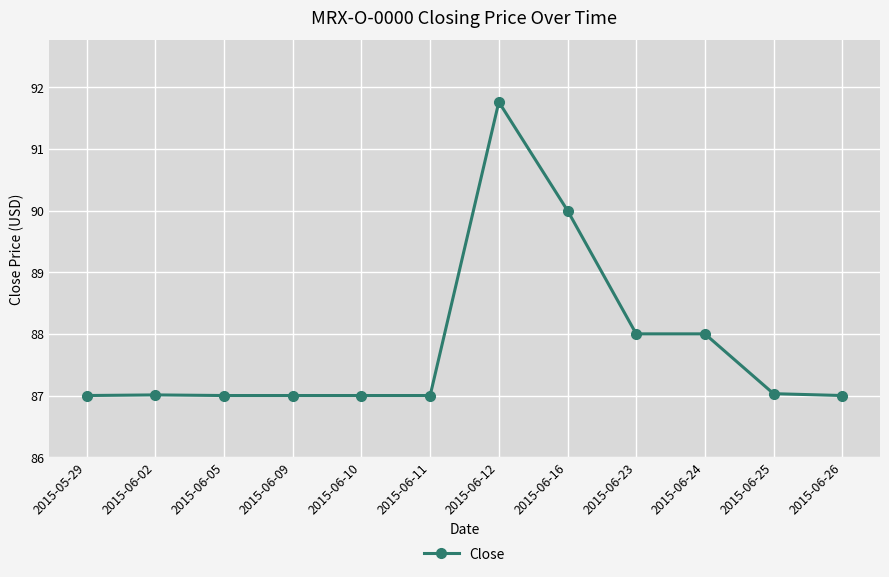

Reading right to left, transcribe all the data shown in this chart.

2015-06-26=87.0	2015-06-25=87.0	2015-06-24=88.0	2015-06-23=88.0	2015-06-16=90.0	2015-06-12=91.8	2015-06-11=87.0	2015-06-10=87.0	2015-06-09=87.0	2015-06-05=87.0	2015-06-02=87.0	2015-05-29=87.0